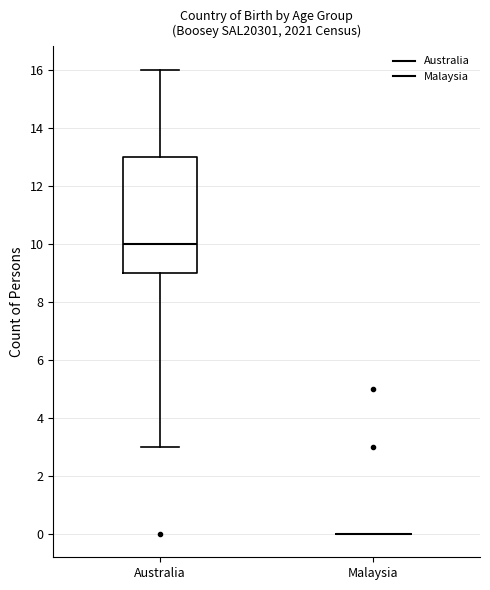

Reading left to right, transcribe this box plot: for each box, give where its median line is, the range the box spans, and where its two whiskers end, as read against the y-axis. The values are not printed on the chart, so give them approximately, as read against the axis.

Australia: median 10, box 9 to 13, whiskers 3 to 16
Malaysia: box collapsed to a line at 0, whiskers 0 to 0